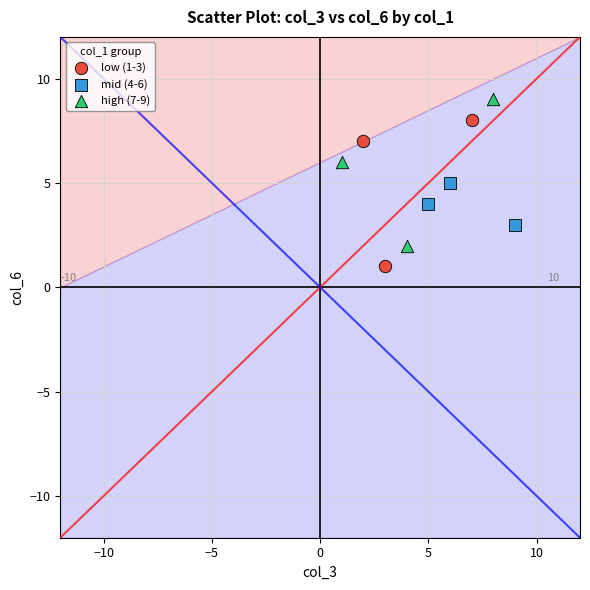

Which series contains the lowest Y value?

low (1-3)